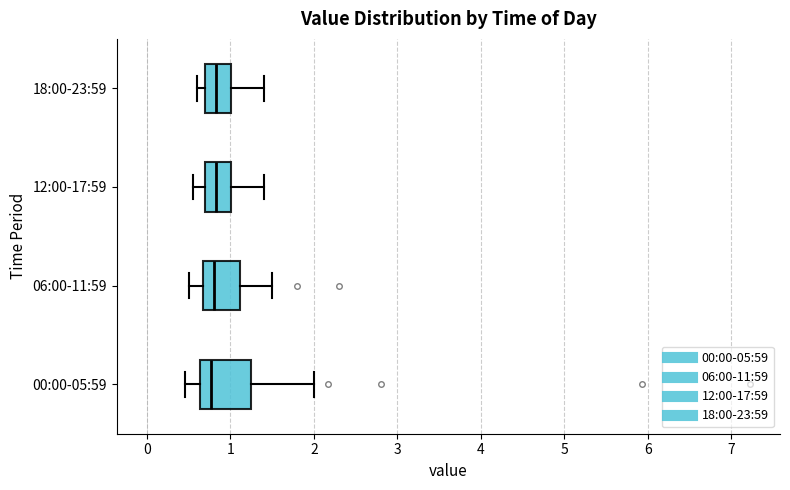

Reading bottom to top, transcribe this box plot: for each box, give where its median line is, the range the box spans, and where its two whiskers end, as read against the x-axis. The values are not printed on the chart, so give them approximately, as read against the axis.

00:00-05:59: median 0.8, box 0.6 to 1.2, whiskers 0.5 to 2.0
06:00-11:59: median 0.8, box 0.7 to 1.1, whiskers 0.5 to 1.5
12:00-17:59: median 0.8, box 0.7 to 1.0, whiskers 0.6 to 1.4
18:00-23:59: median 0.8, box 0.7 to 1.0, whiskers 0.6 to 1.4